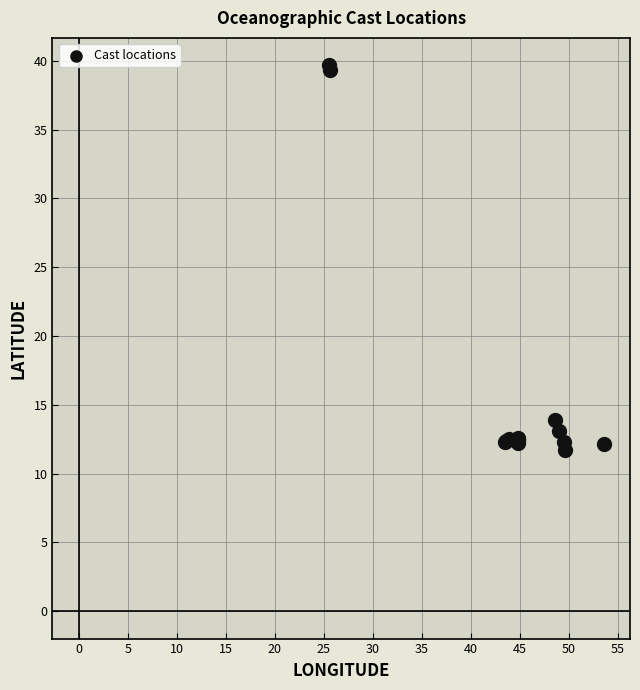

What Y value in the scatter plot is closest to 25?

13.9